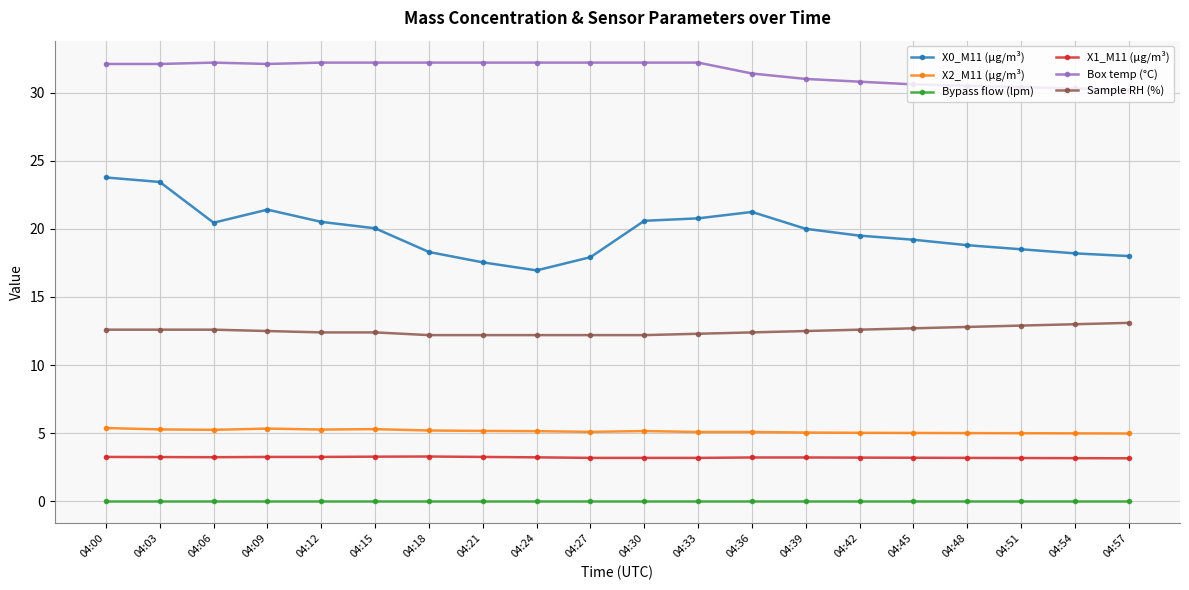

True or false: X1_M11 (μg/m³) and X0_M11 (μg/m³) intersect in this chart.

False